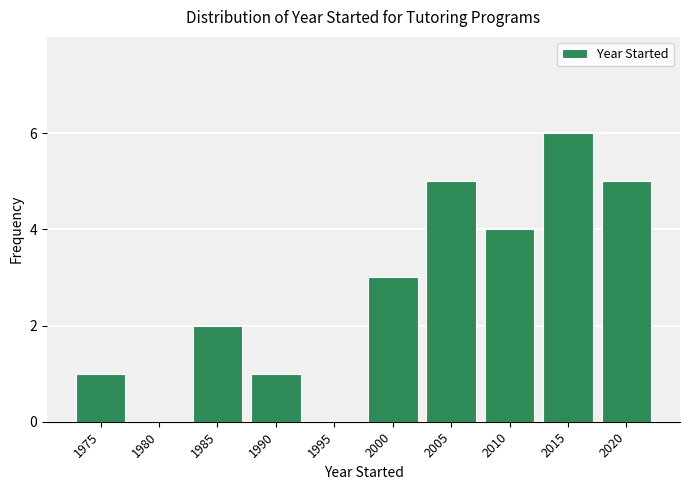

Reading left to right, list all the values displayed in this chart.

1975=1	1980=0	1985=2	1990=1	1995=0	2000=3	2005=5	2010=4	2015=6	2020=5